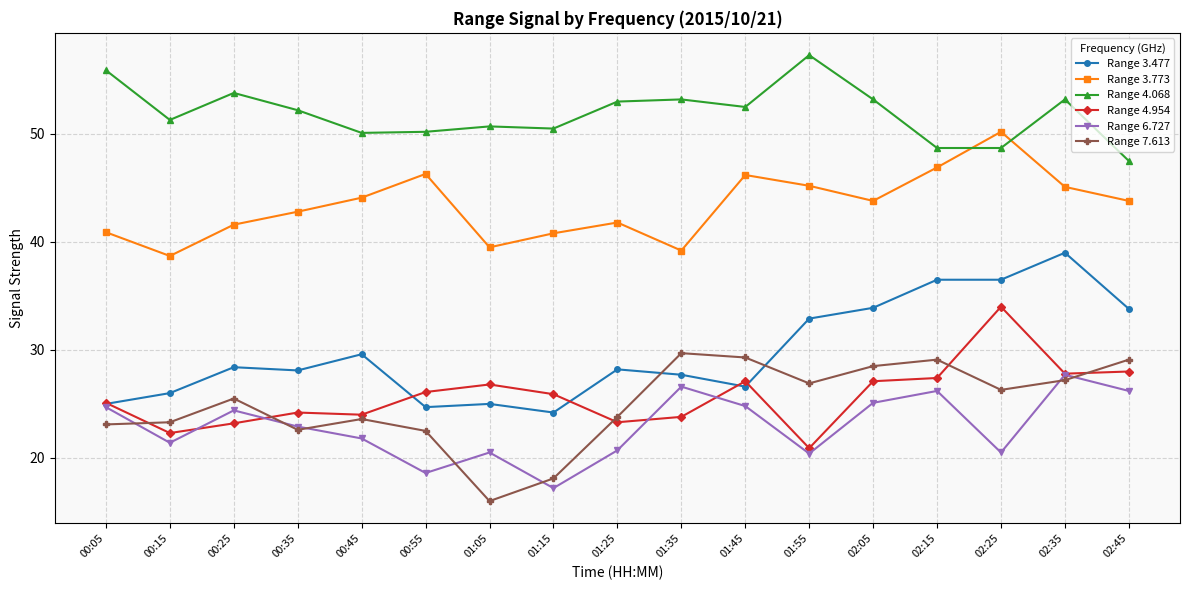

What is the label of the 7th point from the right?

01:45